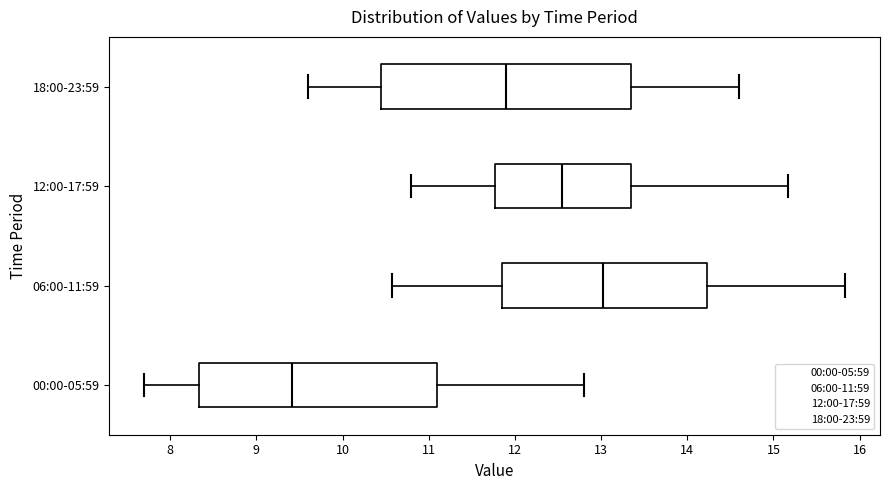

Which box's median line is the furthest to the right?

06:00-11:59